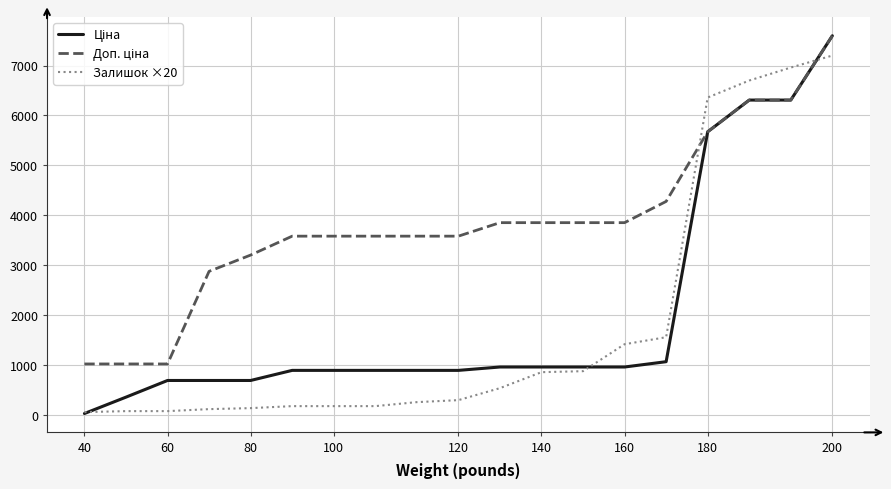

What is the sum of all Ціна values?

37764.2